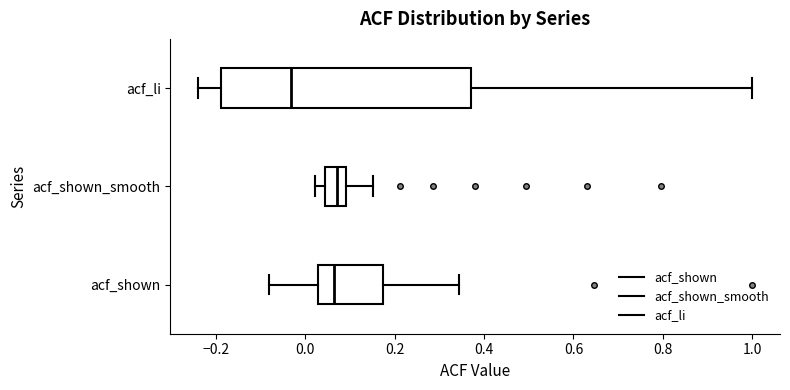

Where does the median line of the box for acf_shown sit on the x-axis? The values are not printed on the chart, so give them approximately, as read against the axis.

0.06